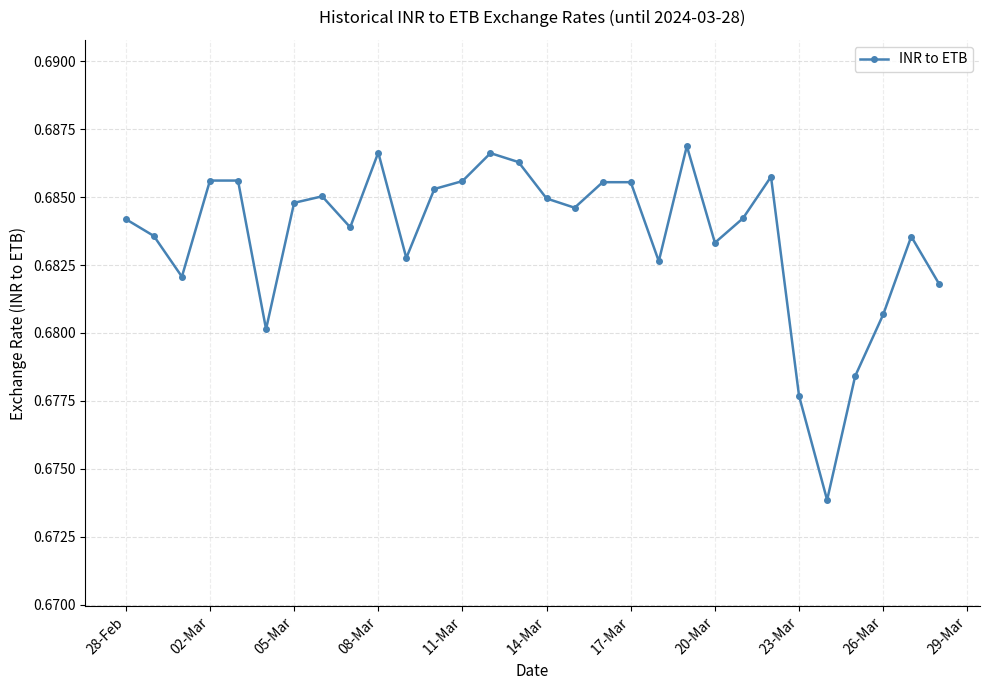

What is the sum of all values?

20.5